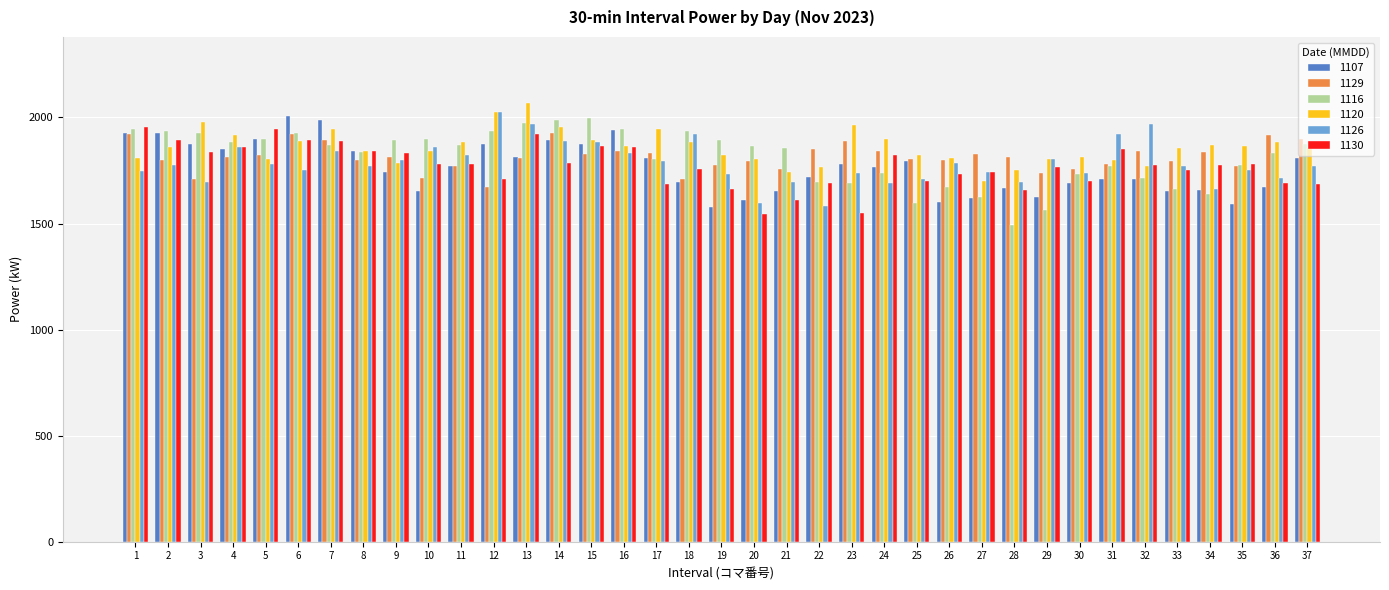

Count the number of categories in the chart.

37